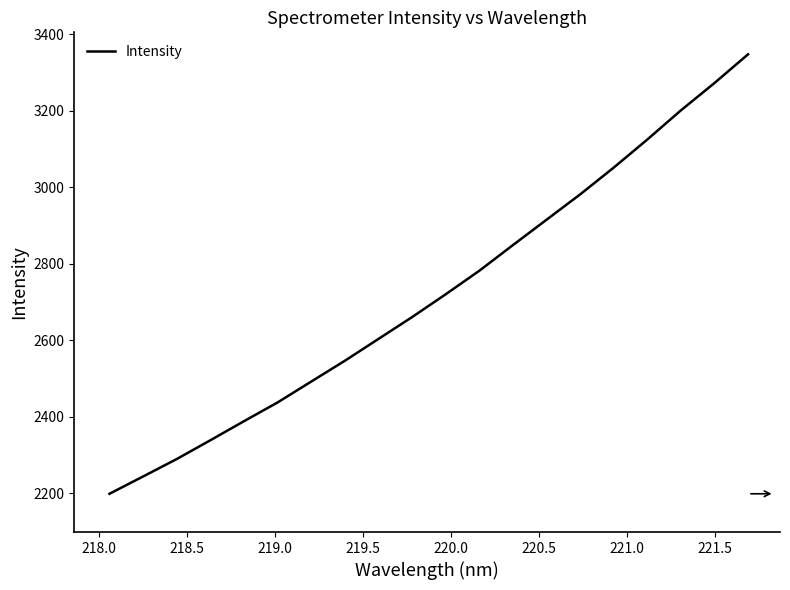

Reading right to left, extract all data points from this chart.

3347.3	3272.3	3200.7	3124.5	3051.1	2981.0	2914.8	2848.6	2781.5	2720.0	2660.3	2603.3	2546.2	2491.8	2437.3	2388.2	2338.4	2289.3	2243.7	2198.5